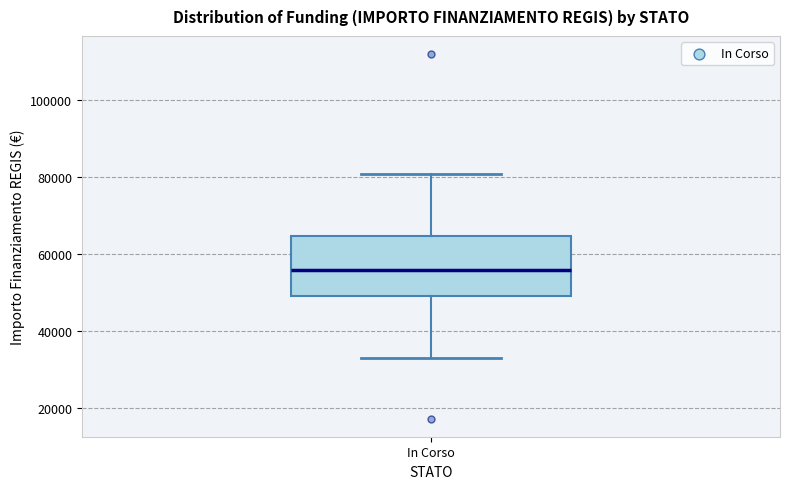

Transcribe this box plot: give where the median line is, the range the box spans, and where the two whiskers end, as read against the y-axis. The values are not printed on the chart, so give them approximately, as read against the axis.

median 56000, box 50000 to 64000, whiskers 32000 to 80000